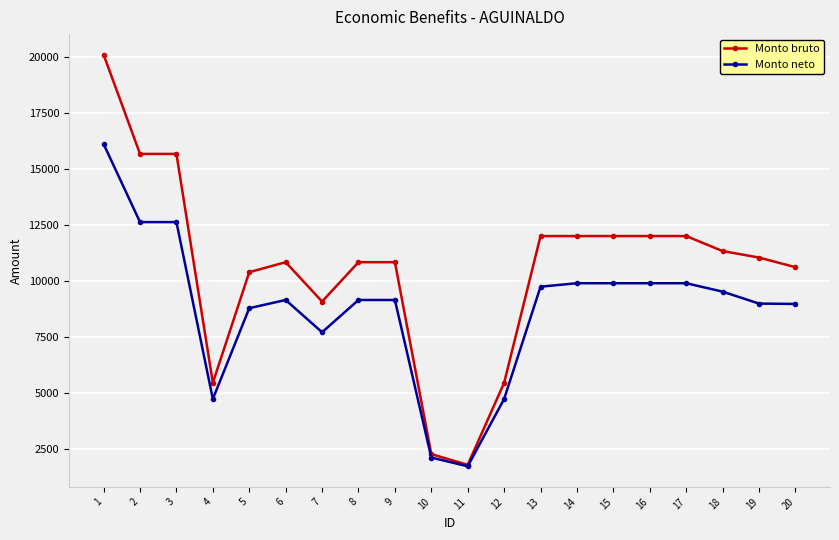

List the series in order of their overall mean, highest first.

Monto bruto, Monto neto